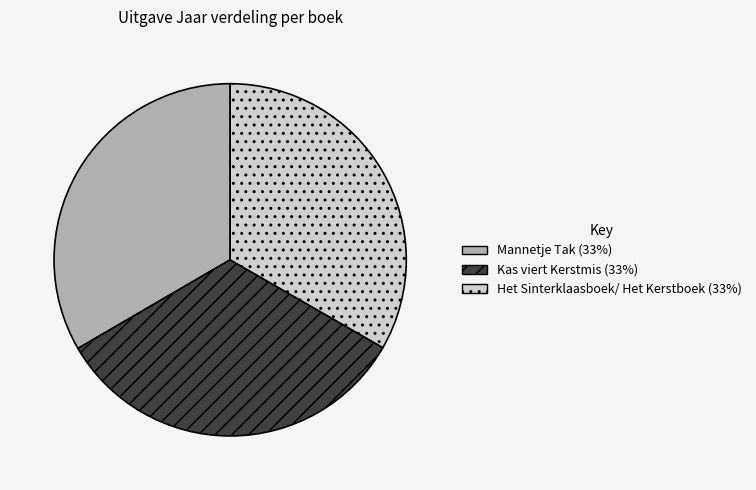

Do Mannetje Tak and Kas viert Kerstmis together represent more than half of the pie?

Yes